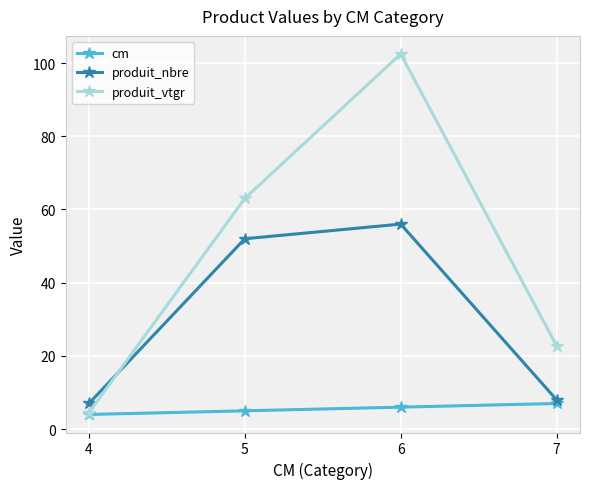

What is the average value of the produit_nbre series?

30.8